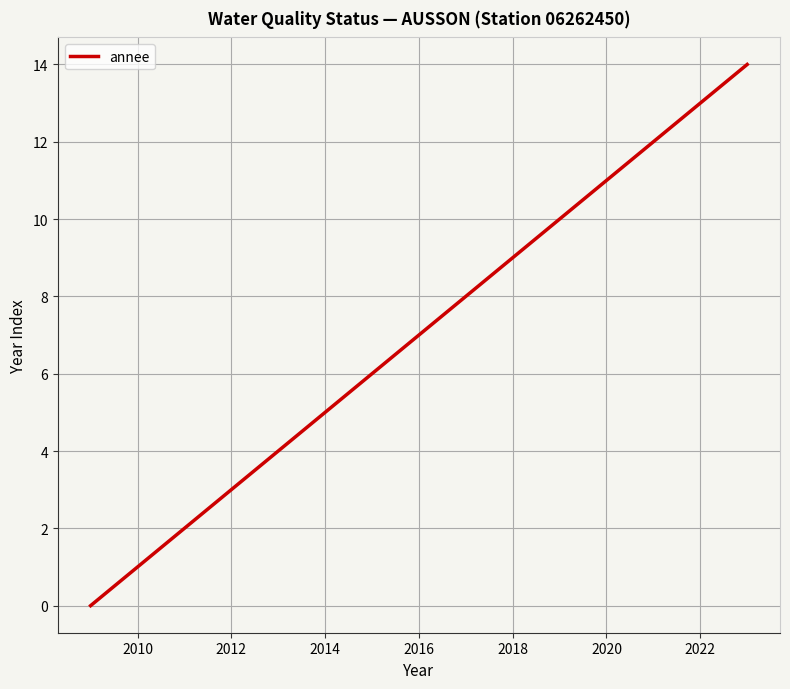

True or false: there are more than 2 points higher than both neighbors.

False